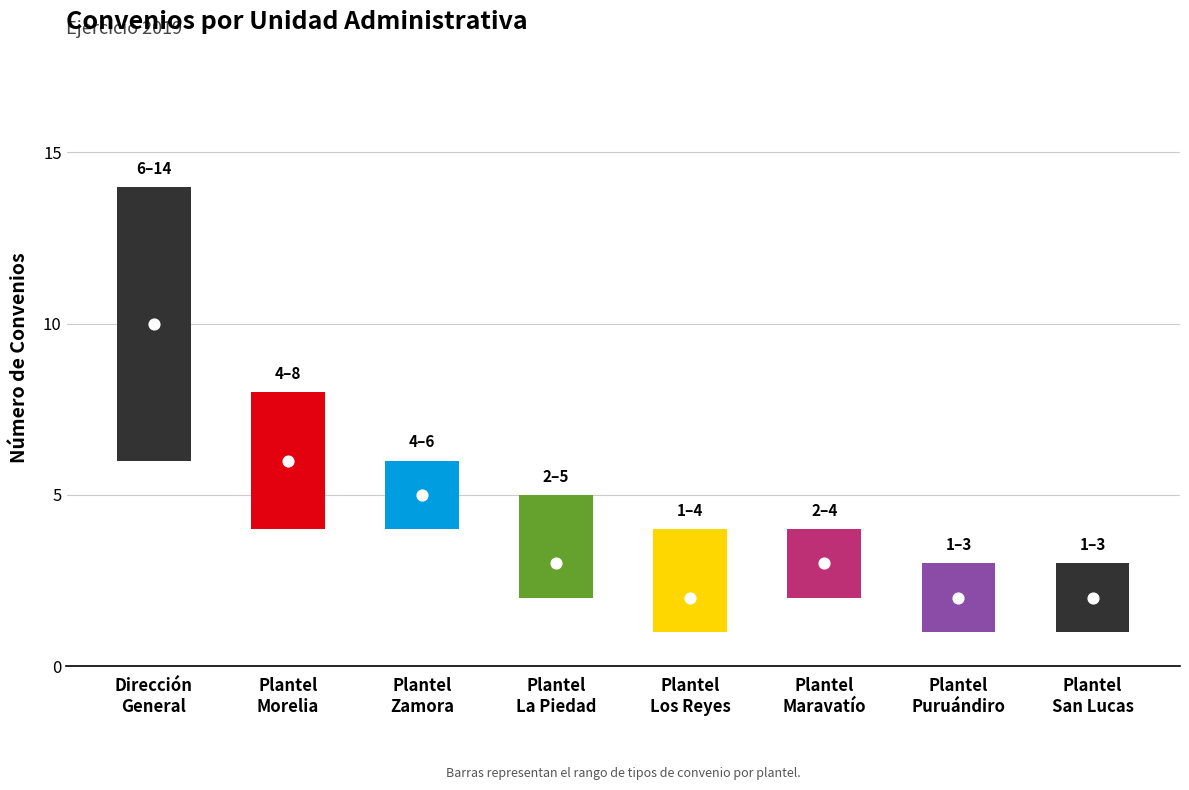

What is the total value across all series at Plantel San Lucas?

2